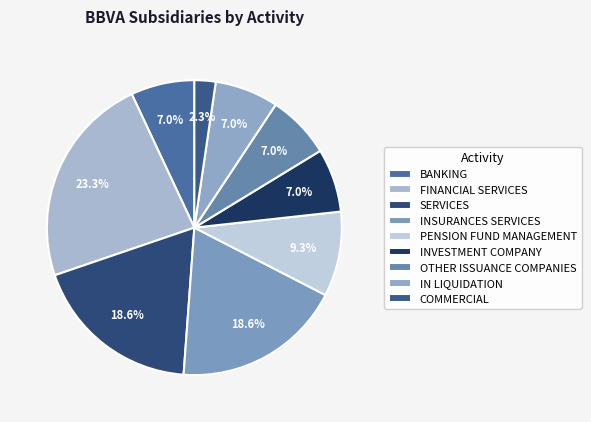

True or false: COMMERCIAL accounts for 1% of the total.

False